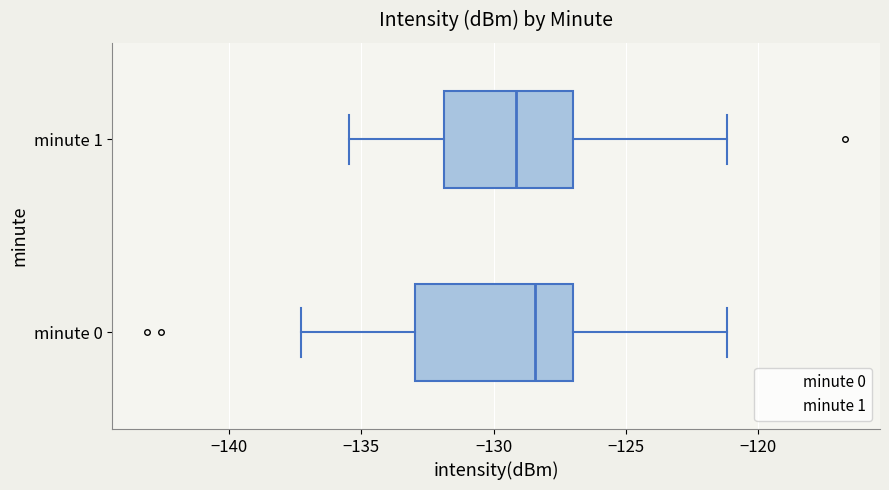

Where does the right whisker of the box for minute 1 end on the x-axis? The values are not printed on the chart, so give them approximately, as read against the axis.

-121.0